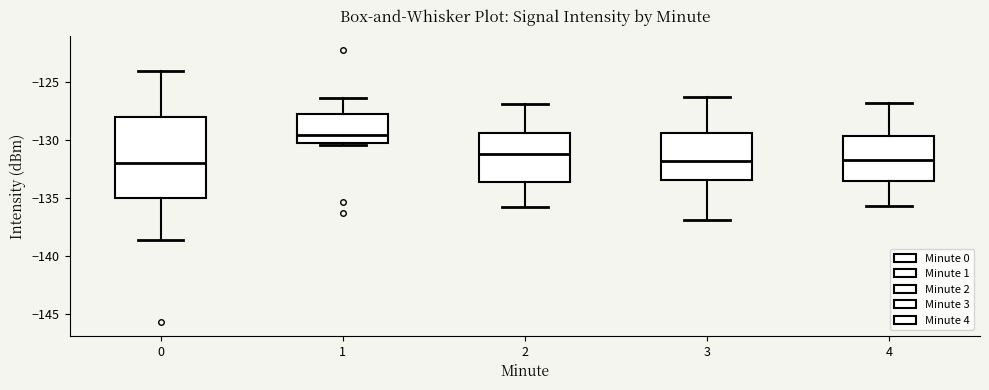

Comparing the boxes themselves (not the whiskers), which one is the tallest?

0